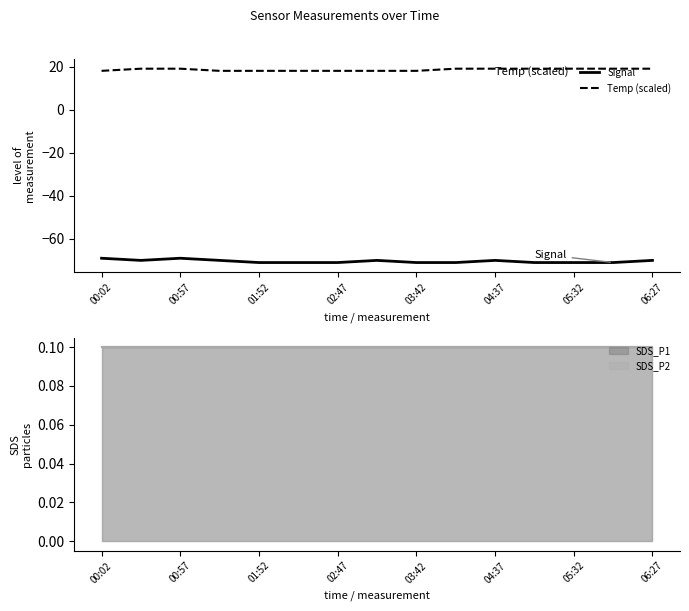

Which series has the largest range (max minus min)?

Signal